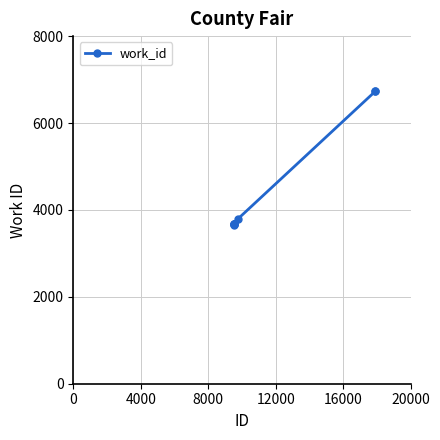

What is the difference between the maximum and second lowest values?

3061